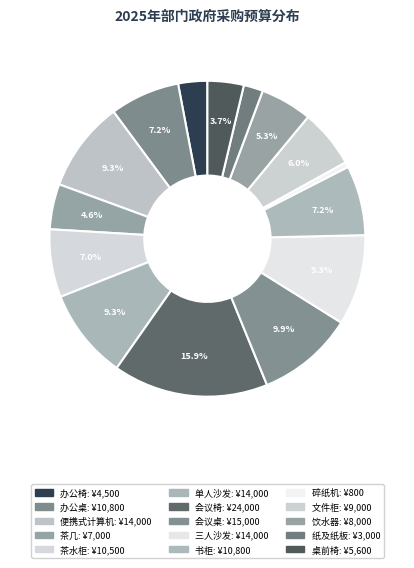

Combined, do 文件柜 and 茶水柜 account for over 50%?

No